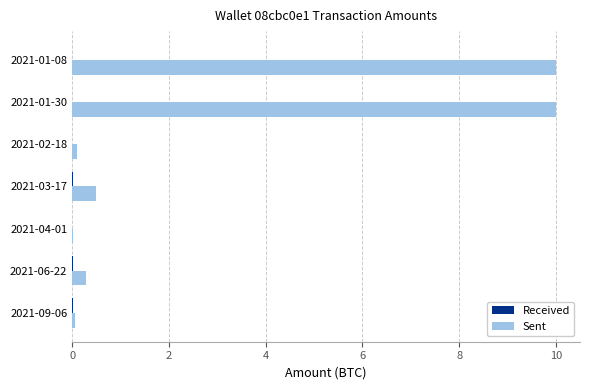

How many data points does each series have?

7